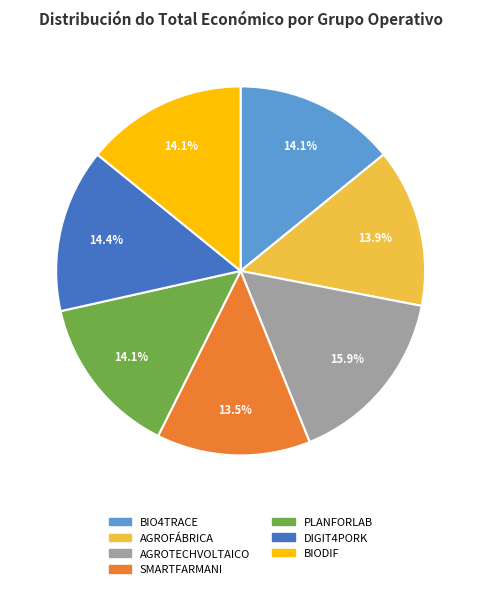

What is the total percentage of AGROFÁBRICA and AGROTECHVOLTAICO?

29.8%